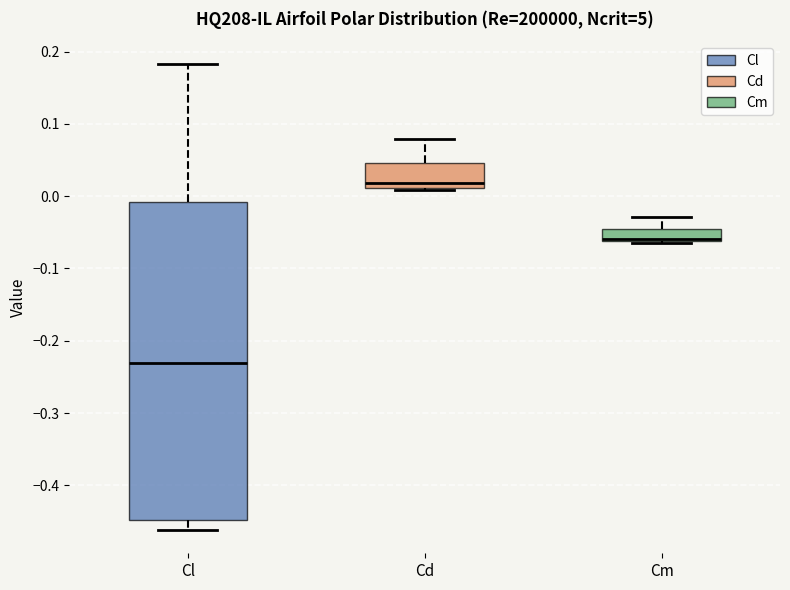

Which box's median line is the lowest?

Cl